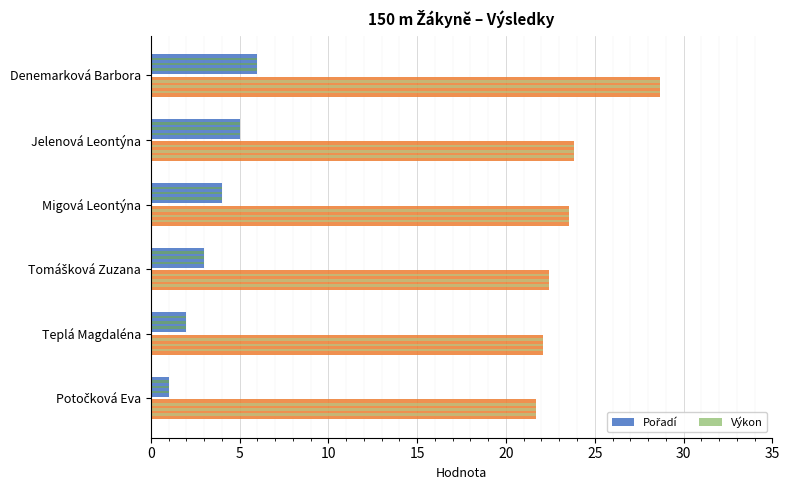

Reading left to right, transcribe all the data shown in this chart.

Pořadí: 1.0	2.0	3.0	4.0	5.0	6.0
Výkon: 21.7	22.1	22.4	23.5	23.8	28.7